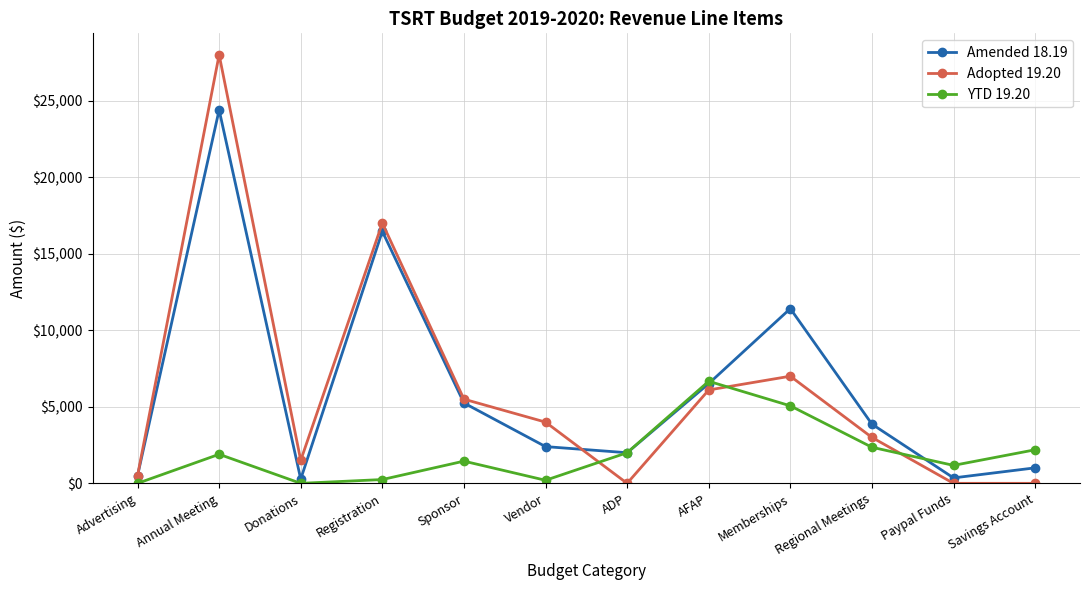

What is the greatest value displayed?

28000.0